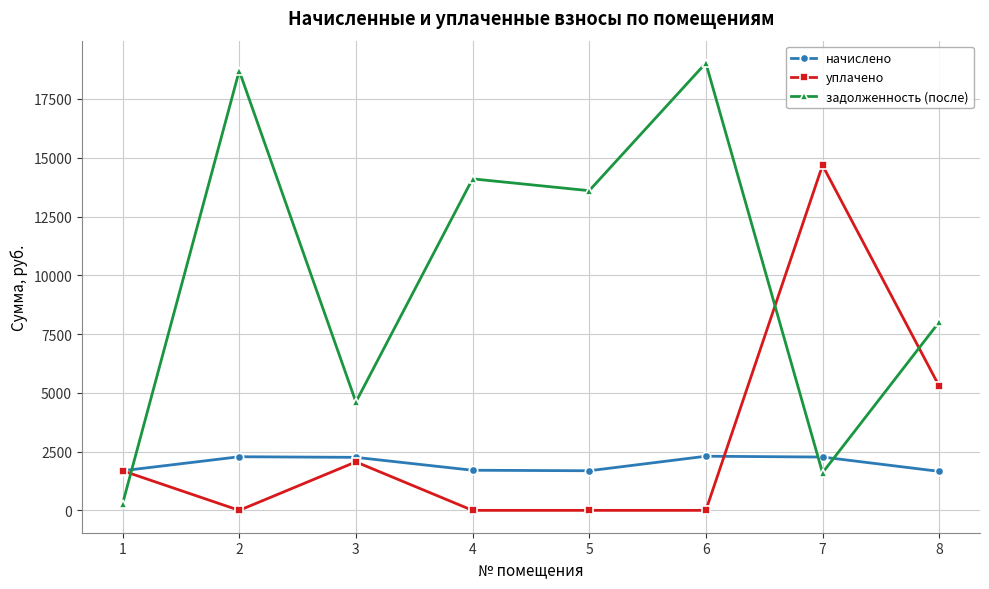

How many data points in задолженность (после) are above 13599?

4